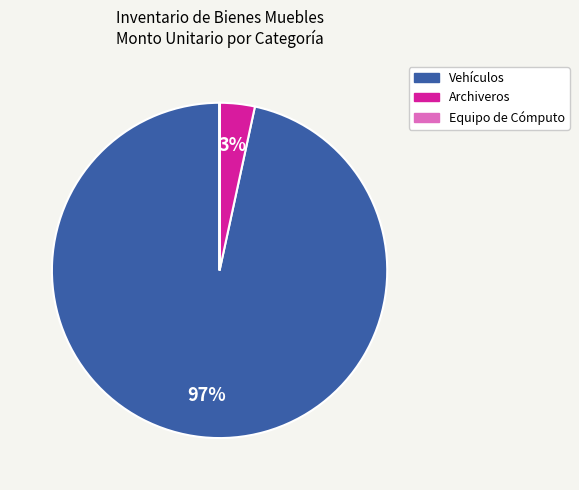

Which slice is the largest?

Vehículos